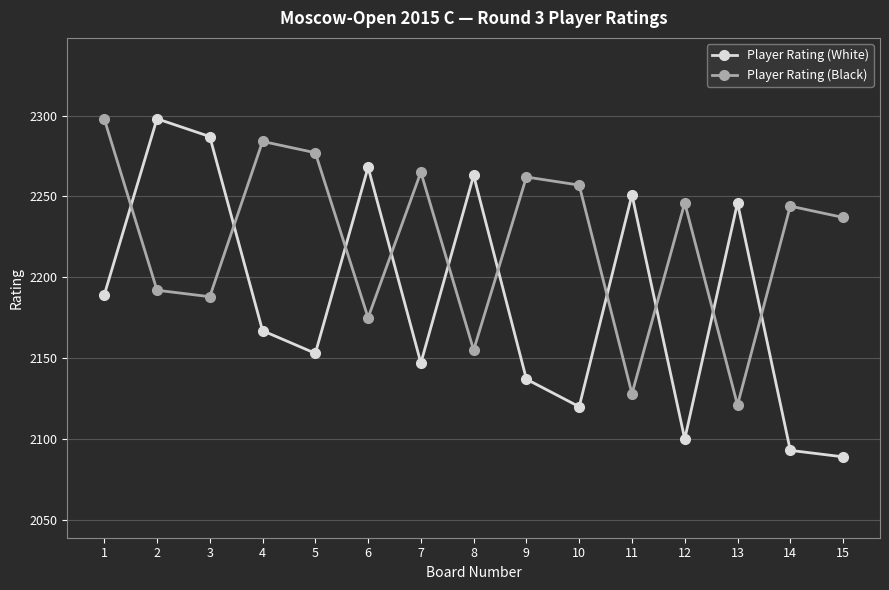

How many categories are shown in the chart?

15